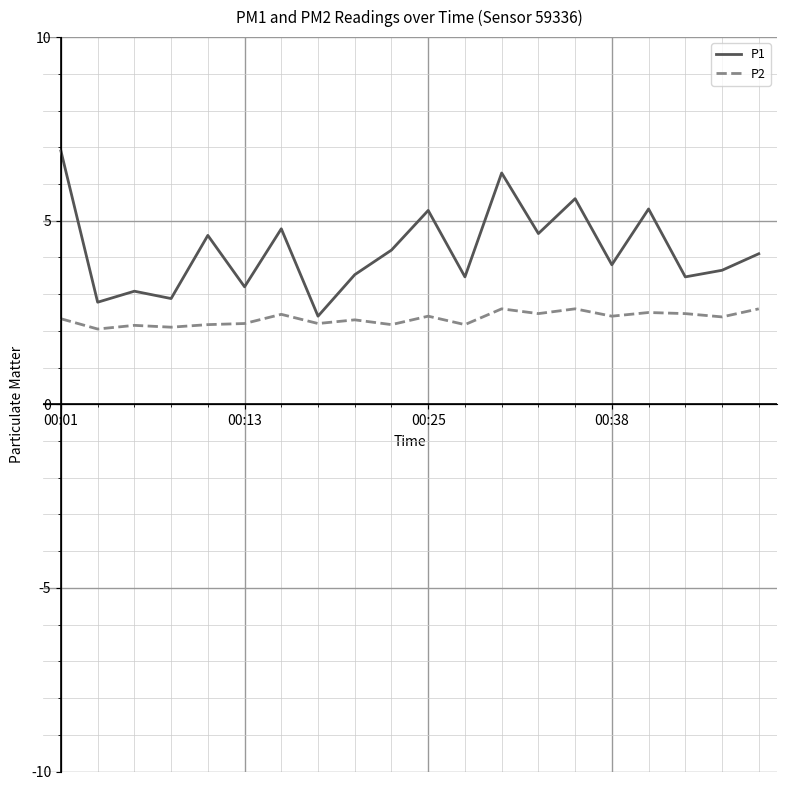

True or false: P2 and P1 intersect in this chart.

False